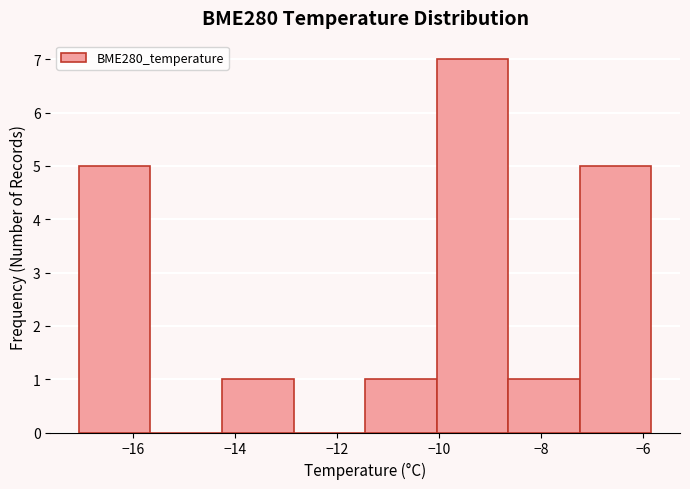

What is the height of the bar covering -14.2 to -12.8 on the x-axis? Neither the bar edges nor the heights are printed on the chart, so give them approximately, as read against the axes.

1